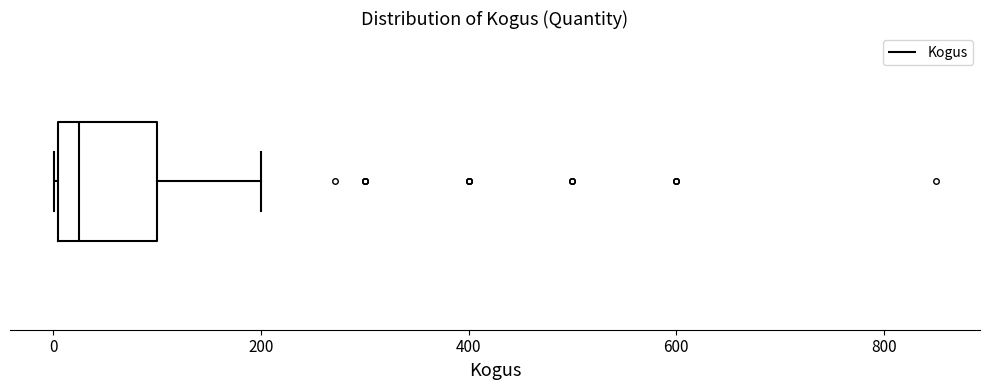

Transcribe this box plot: give where the median line is, the range the box spans, and where the two whiskers end, as read against the x-axis. The values are not printed on the chart, so give them approximately, as read against the axis.

median 20, box 0 to 100, whiskers 0 to 200